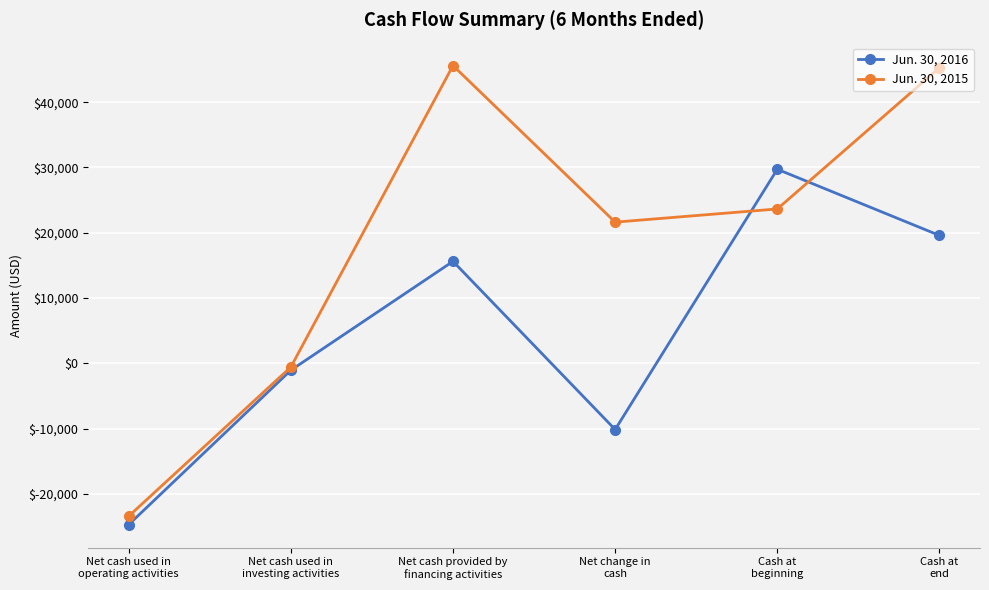

After their last crossing, which series has the higher values: Jun. 30, 2016 or Jun. 30, 2015?

Jun. 30, 2015